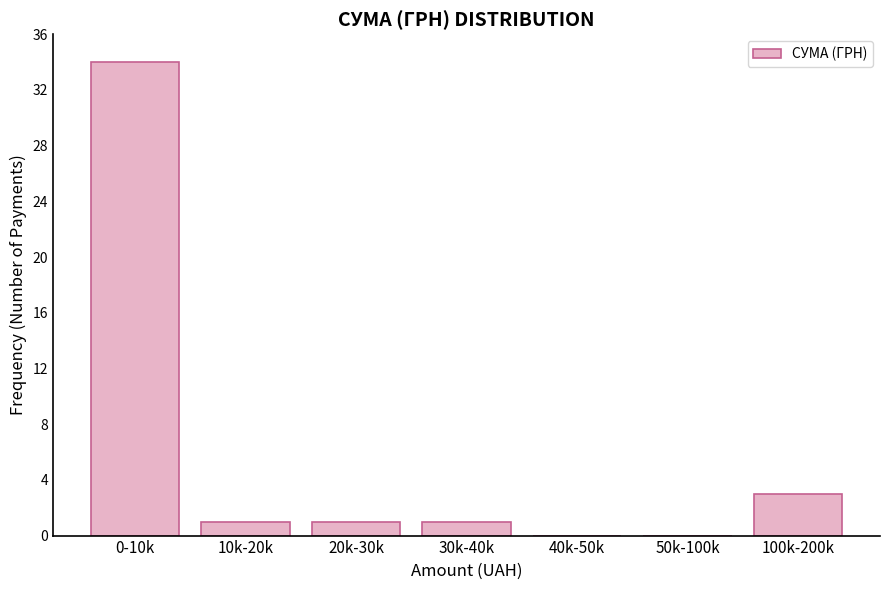

Reading right to left, transcribe all the data shown in this chart.

100k-200k=3	50k-100k=0	40k-50k=0	30k-40k=1	20k-30k=1	10k-20k=1	0-10k=34